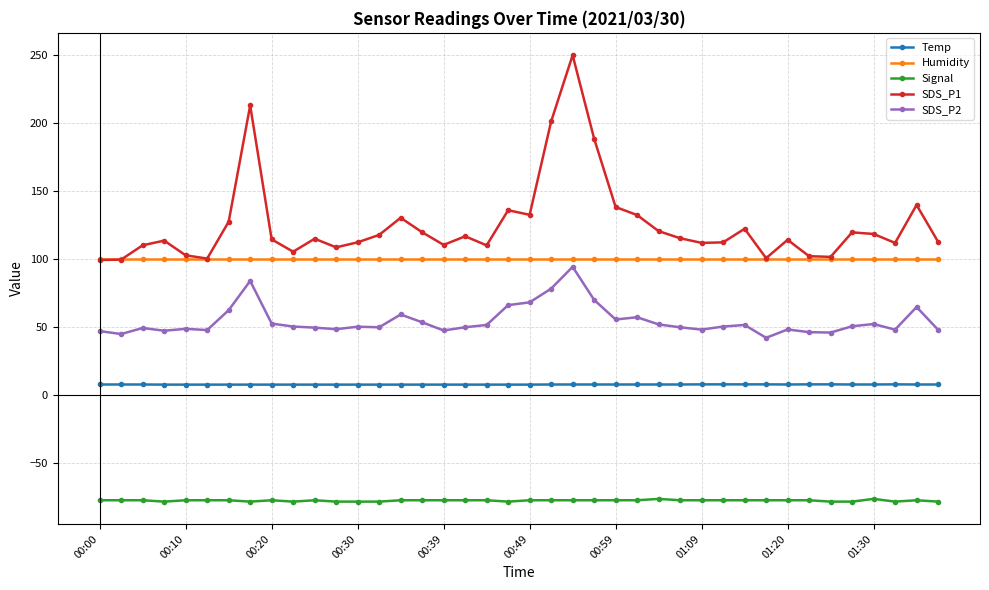

Is this an area chart (filled region under the line)?

No